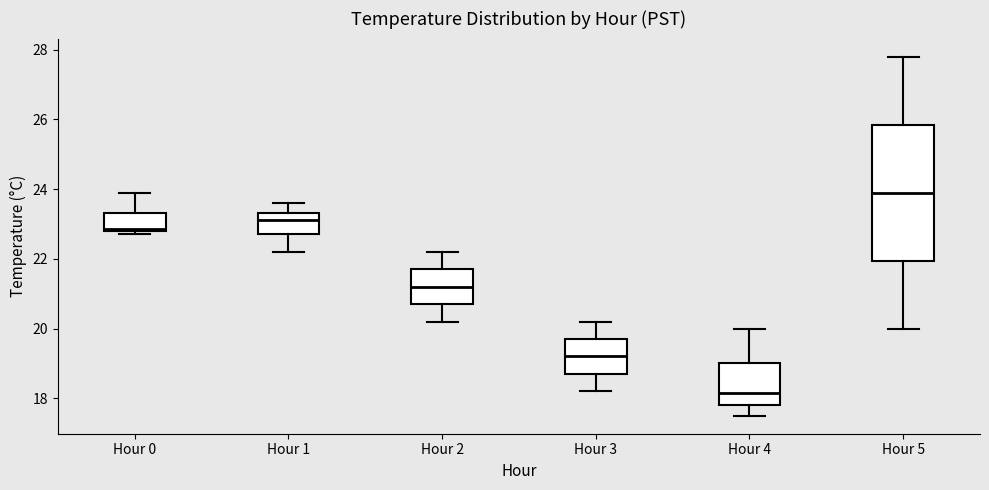

Which box is the tallest, from its lower edge to its upper edge?

Hour 5